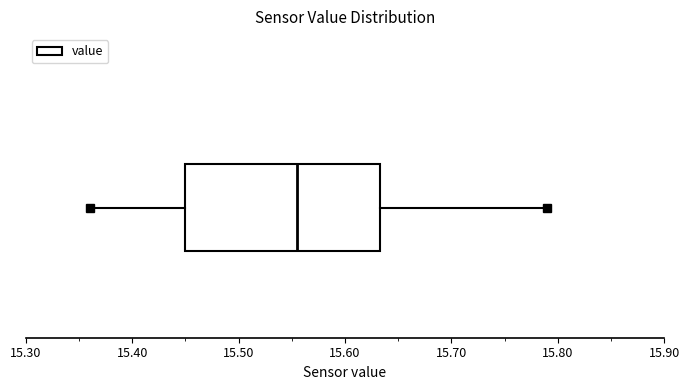

Transcribe this box plot: give where the median line is, the range the box spans, and where the two whiskers end, as read against the x-axis. The values are not printed on the chart, so give them approximately, as read against the axis.

median 15.56, box 15.45 to 15.63, whiskers 15.36 to 15.79